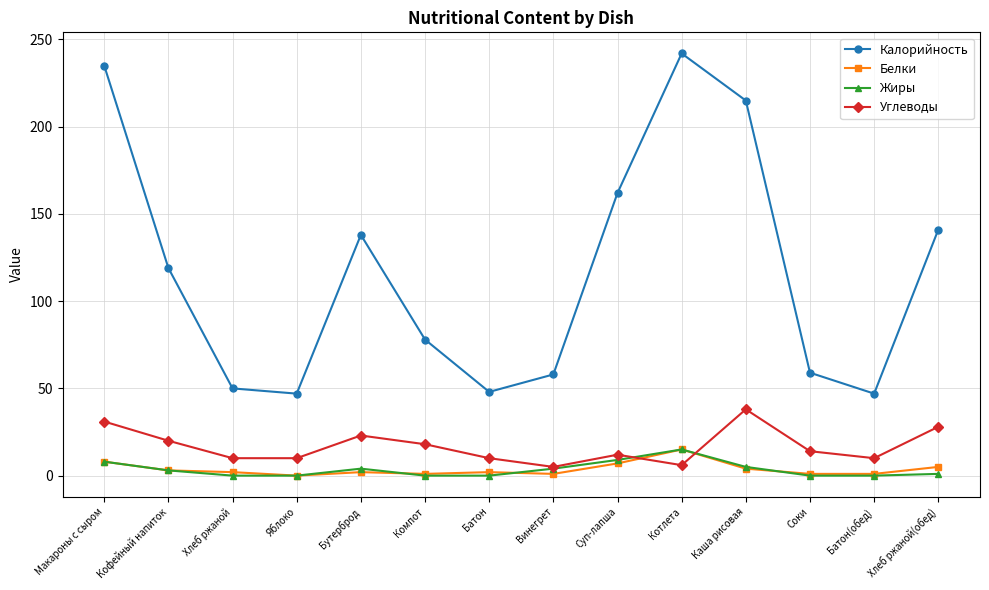

Which series has the largest range (max minus min)?

Калорийность